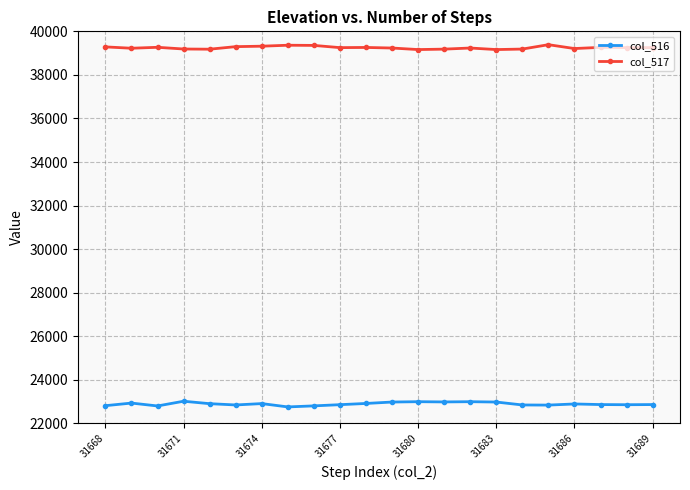

What is the difference between the maximum and minimum values in the col_517 series?

224